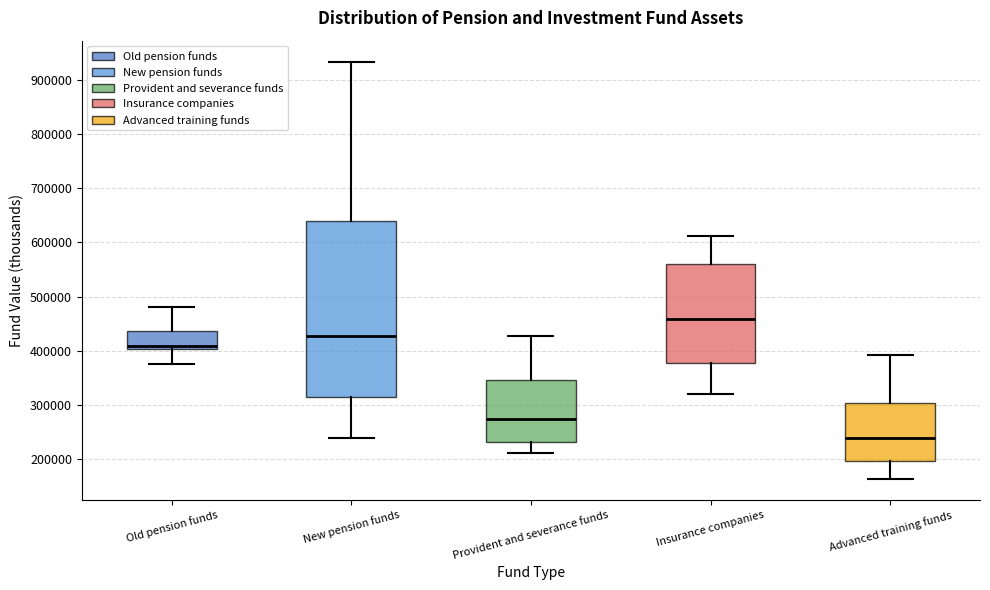

Reading left to right, read every box against the y-axis: the position of its median line, the range the box covers, and the ends of its whiskers. The values are not printed on the chart, so give them approximately, as read against the axis.

Old pension funds: median 410000, box 400000 to 440000, whiskers 380000 to 480000
New pension funds: median 430000, box 310000 to 640000, whiskers 240000 to 930000
Provident and severance funds: median 270000, box 230000 to 350000, whiskers 210000 to 430000
Insurance companies: median 460000, box 380000 to 560000, whiskers 320000 to 610000
Advanced training funds: median 240000, box 200000 to 300000, whiskers 160000 to 390000